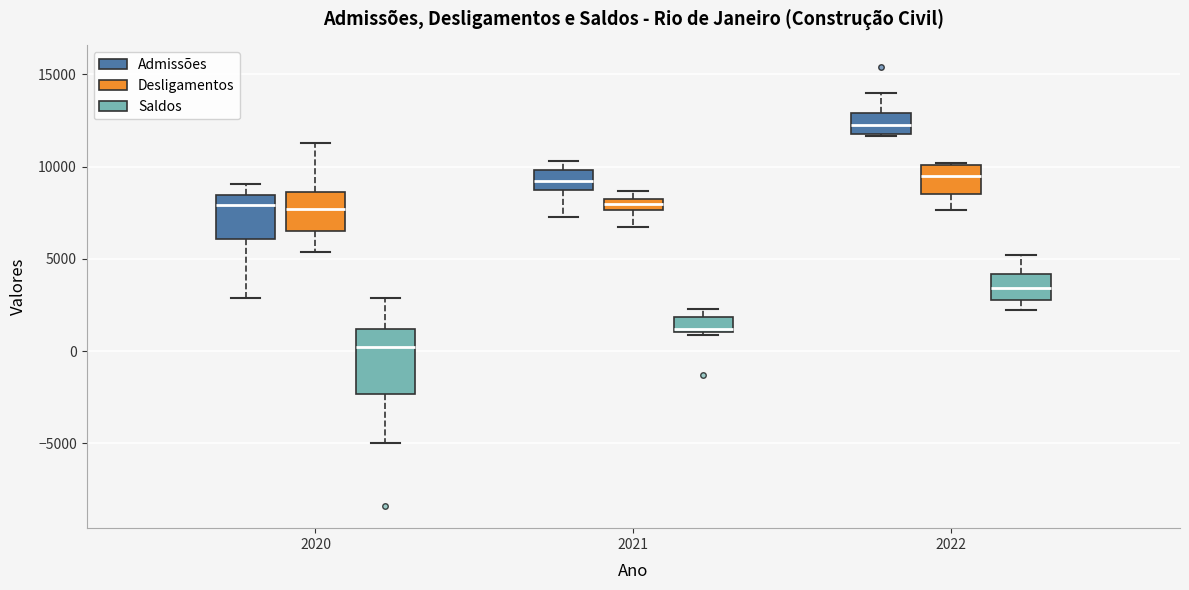

Comparing the boxes themselves (not the whiskers), which one is the tallest?

2020 (Saldos)